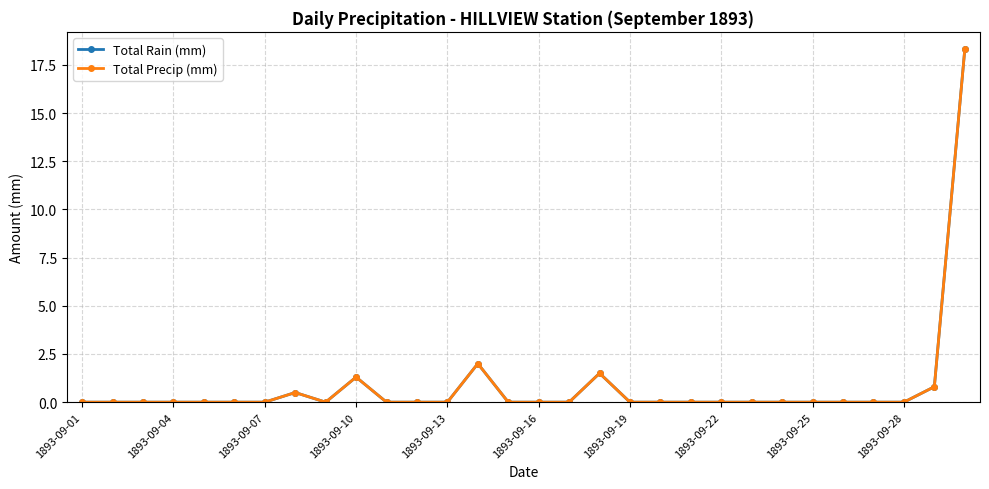

How many interior local valleys does the Total Rain (mm) series have?

1